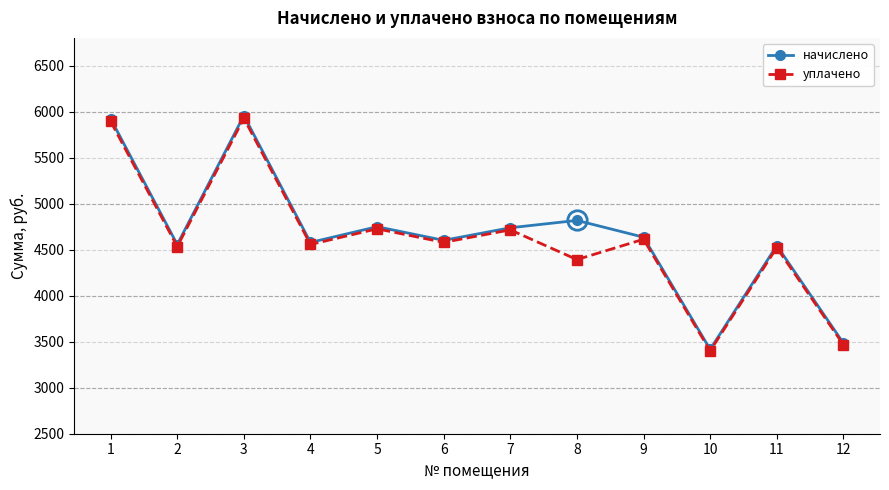

What is the spread (max minus min) of values at 11?

21.9